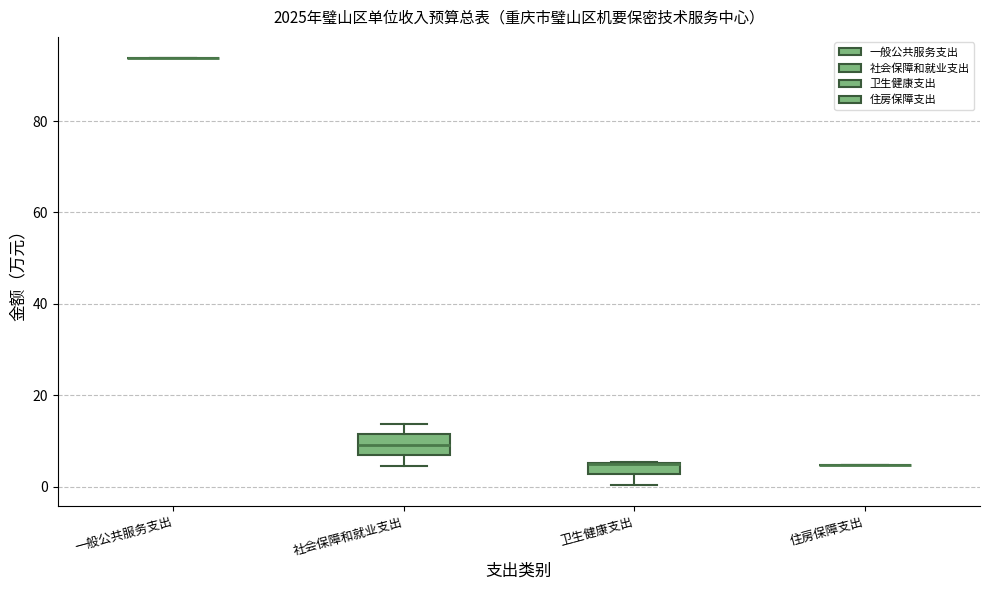

Which box is the tallest, from its lower edge to its upper edge?

社会保障和就业支出